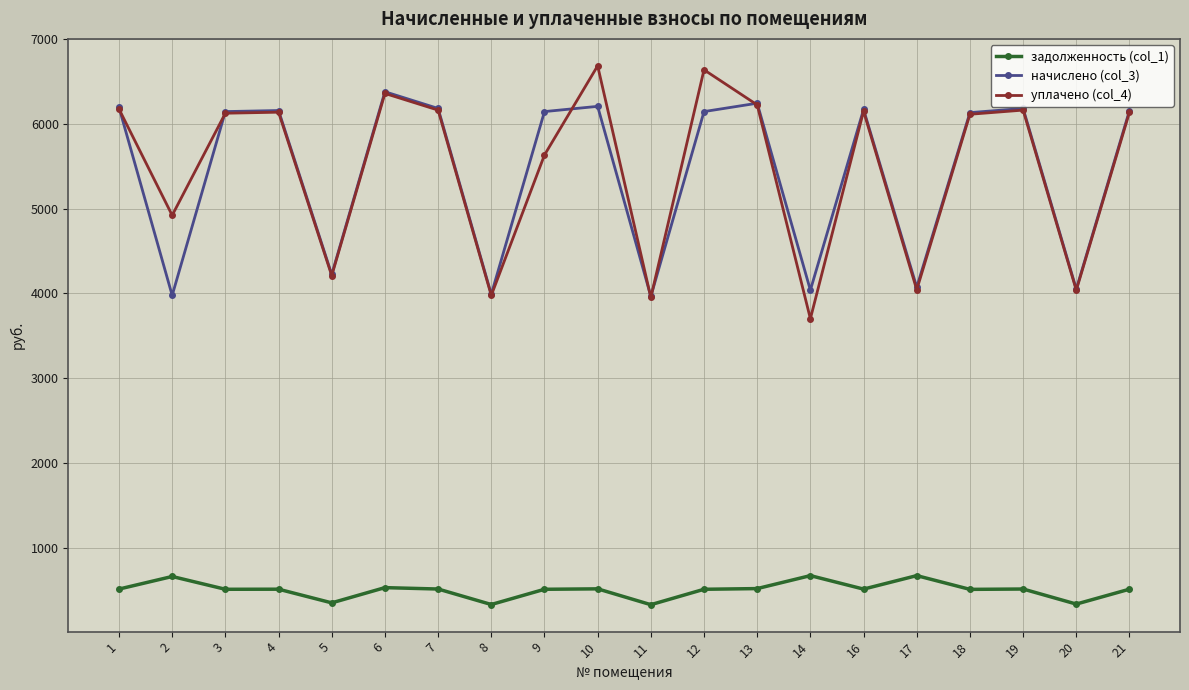

What is the value of the начислено (col_3) point at the 3rd from the left?

6143.6